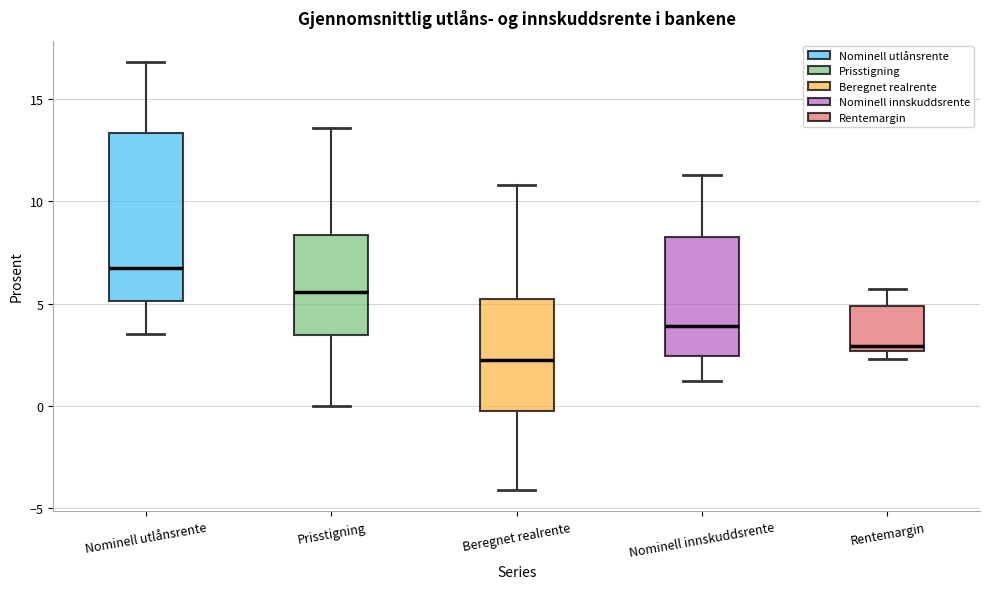

Comparing the boxes themselves (not the whiskers), which one is the tallest?

Nominell utlånsrente